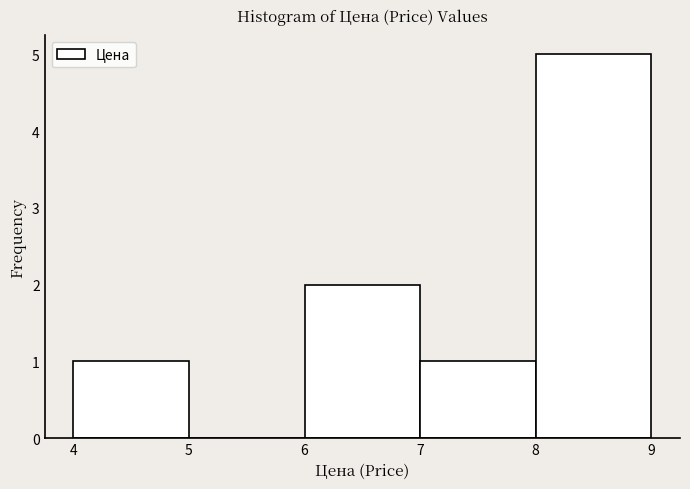

Reading left to right, list every bar in this chart as the range it spans on the x-axis followed by its height. The values are not printed on the chart, so give them approximately, as read against the axis.

4 to 5: 1
5 to 6: 0
6 to 7: 2
7 to 8: 1
8 to 9: 5